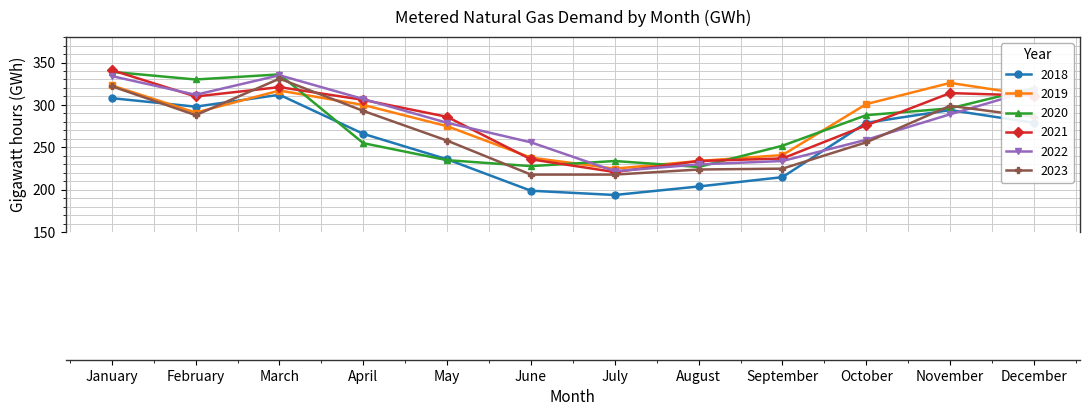

What is the value of the 2022 point at the 4th from the left?

307